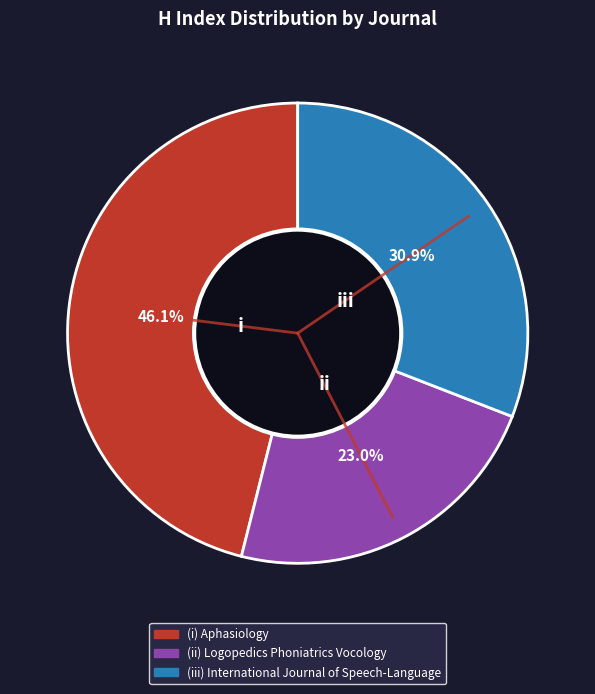

Is there a majority slice in this chart?

No